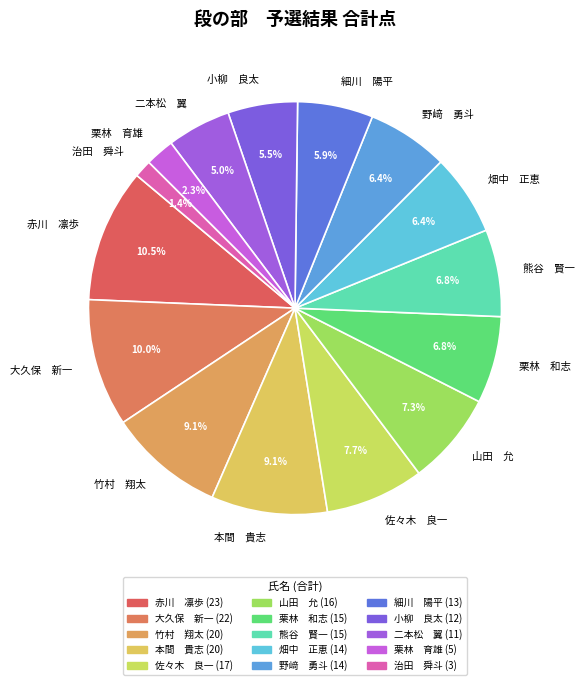

Which has a higher value, 二本松 翼 or 本間 貴志?

本間 貴志